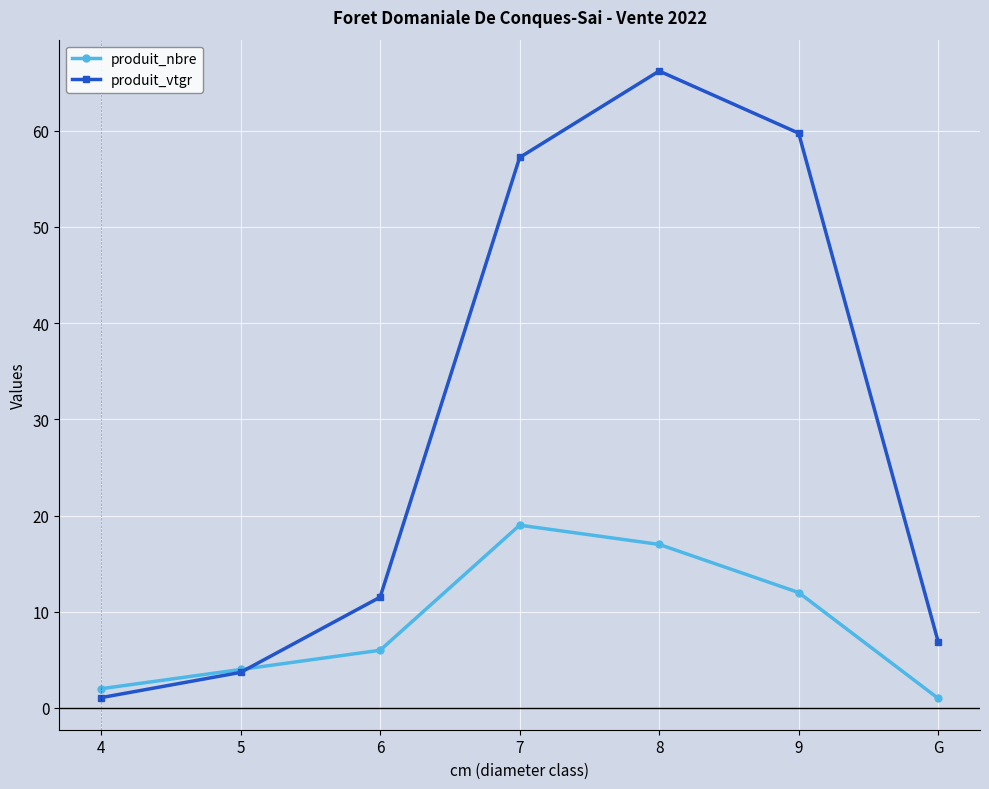

At which category does produit_vtgr reach its first local peak?

8